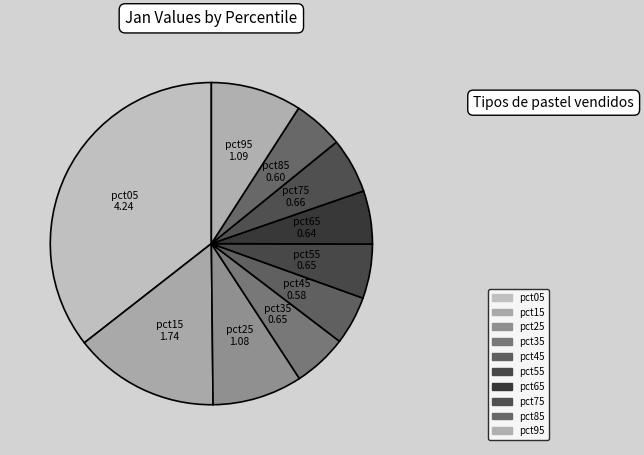

How many segments does this pie chart have?

10